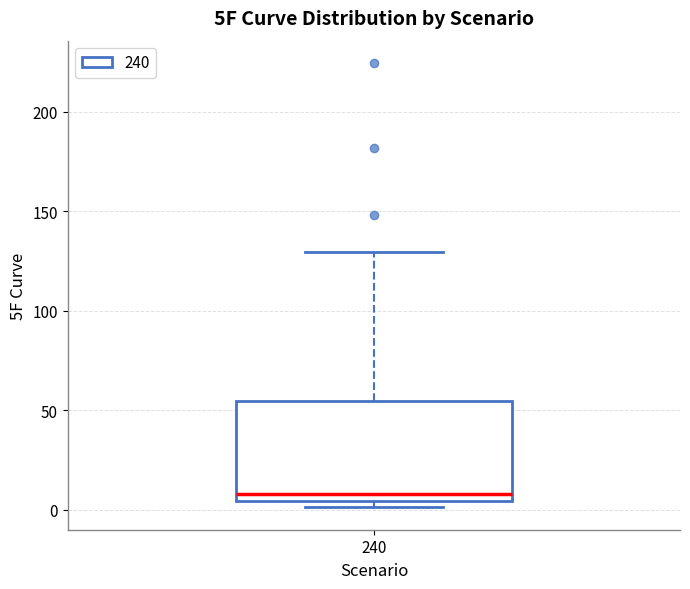

Read this box plot against the y-axis: the position of the median line, the range covered by the box, and the ends of both whiskers. The values are not printed on the chart, so give them approximately, as read against the axis.

median 10, box 5 to 55, whiskers 0 to 130